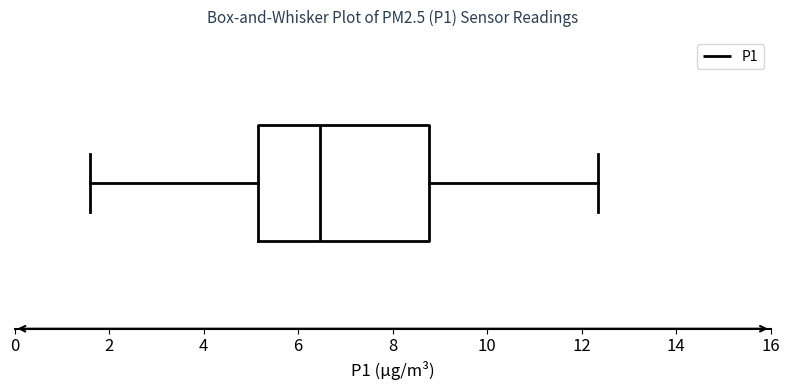

Where is the right edge of the box on the x-axis? The values are not printed on the chart, so give them approximately, as read against the axis.

8.8